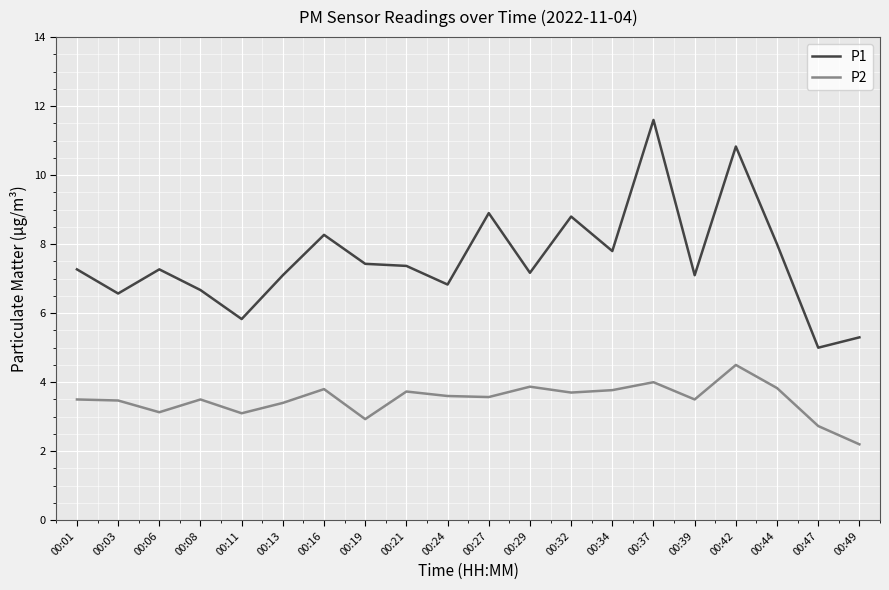

Which series changed the most between 00:16 and 00:42?

P1